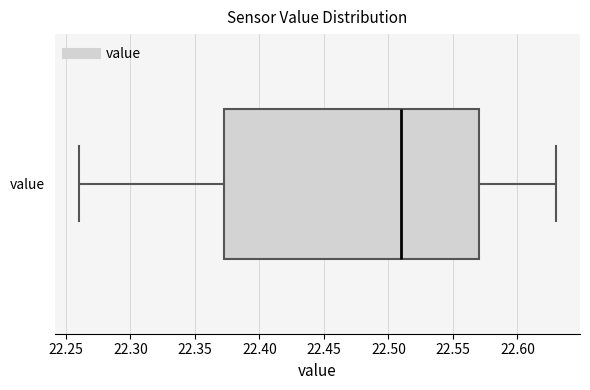

Where does the left whisker of the box for value end on the x-axis? The values are not printed on the chart, so give them approximately, as read against the axis.

22.260